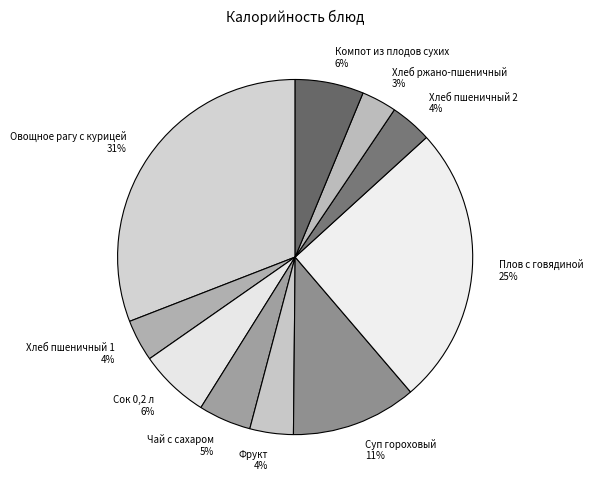

To the nearest percent, what portion does Сок 0,2 л represent?

6%